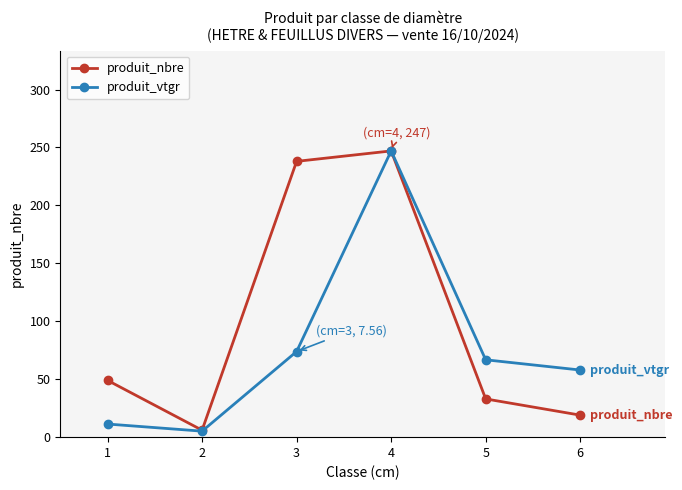

In produit_nbre, how many points are higher than both neighbors (excluding endpoints)?

1